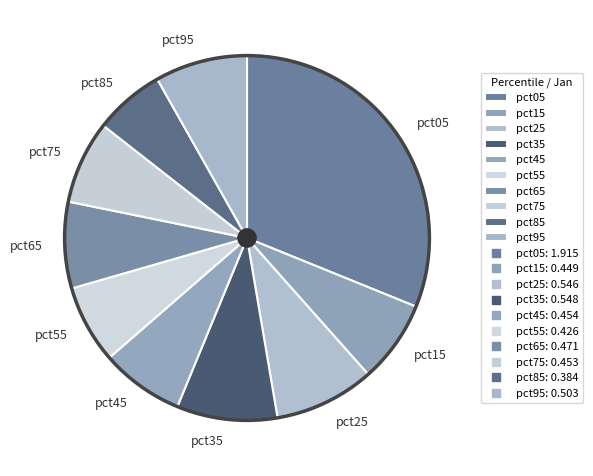

The pct55 slice represents 20% of the pie. True or false?

False